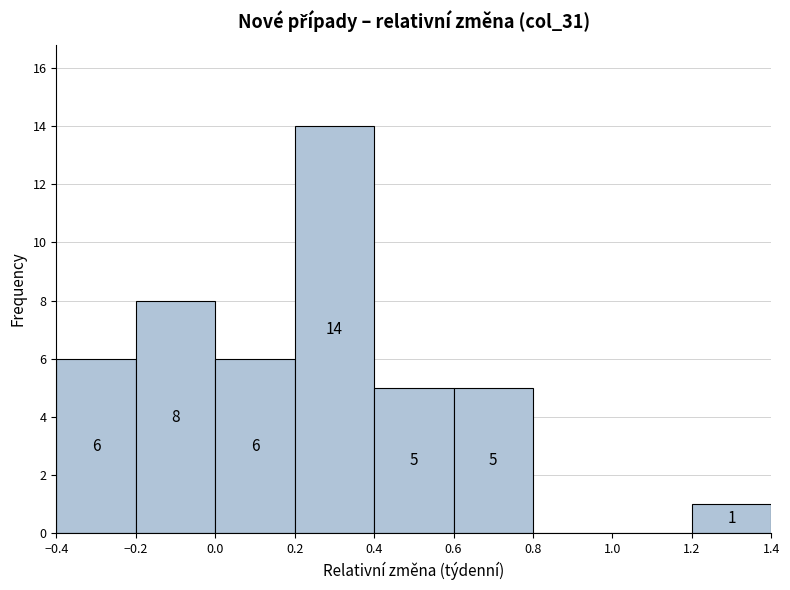

Which range on the x-axis has the tallest bar?

0.2 to 0.4